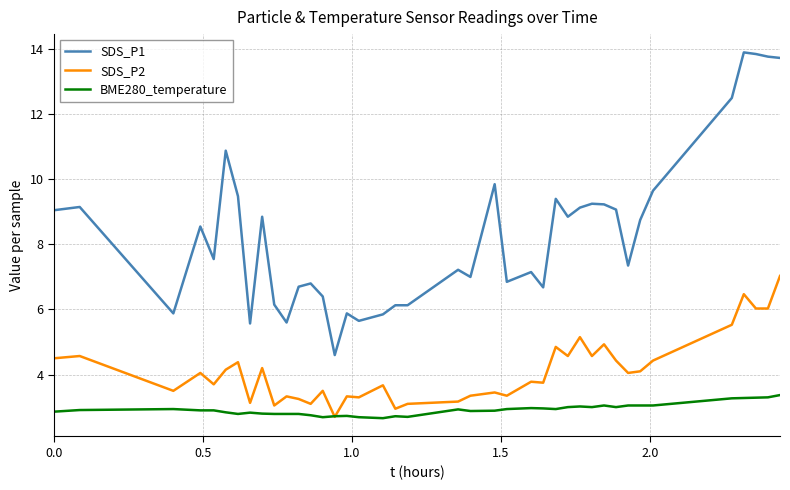

What is the minimum value shown in the chart?

2.7